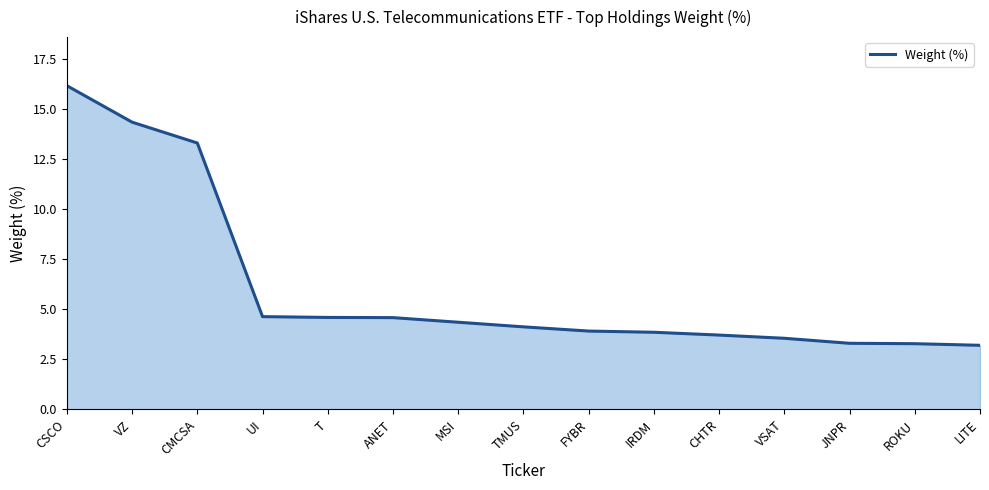

How many categories are shown in the chart?

15